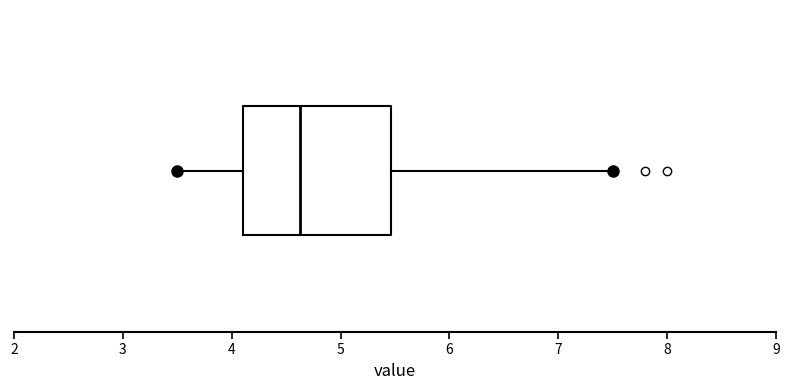

Read this box plot against the x-axis: the position of the median line, the range covered by the box, and the ends of both whiskers. The values are not printed on the chart, so give them approximately, as read against the axis.

median 4.6, box 4.1 to 5.5, whiskers 3.5 to 7.5